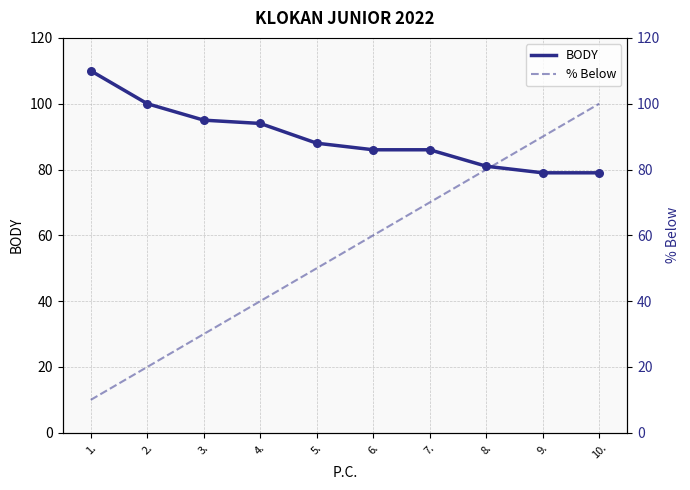

Which series has the widest spread of Y values?

% Below